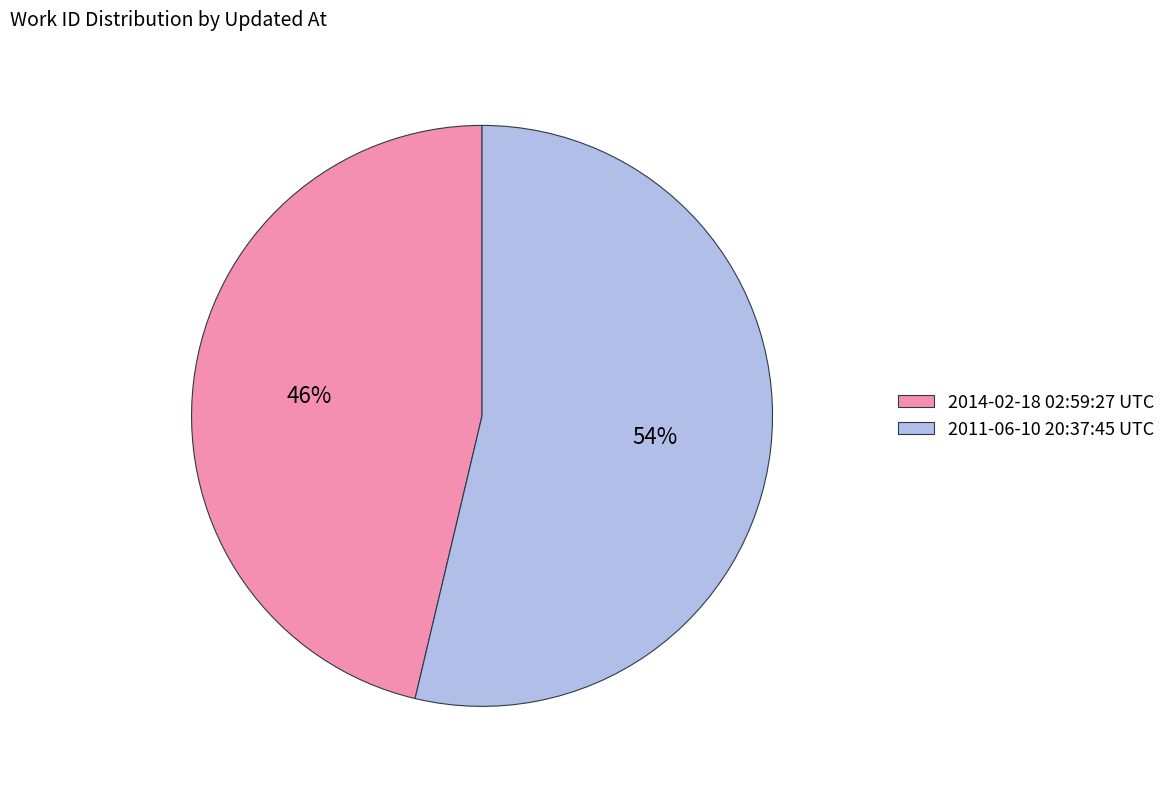

To the nearest percent, what portion does 2011-06-10 20:37:45 UTC represent?

54%